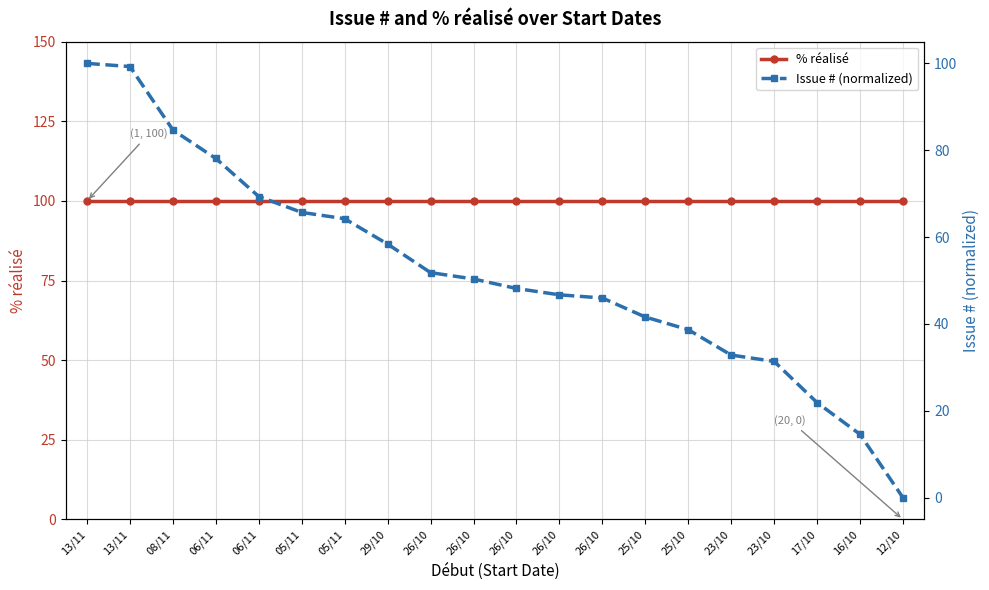

At which label does Issue # (normalized) reach its peak?

13/11